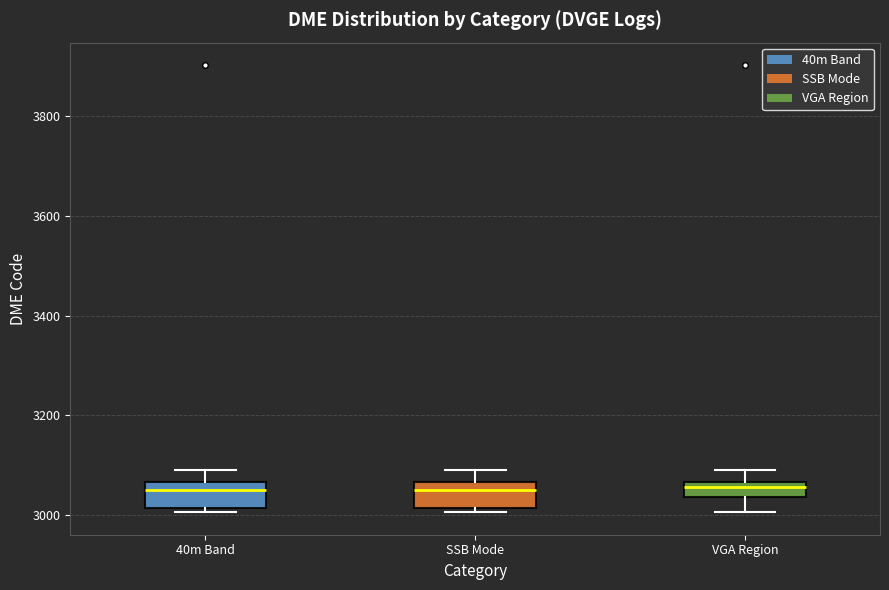

Where does the upper whisker of the box for 40m Band end on the y-axis? The values are not printed on the chart, so give them approximately, as read against the axis.

3100